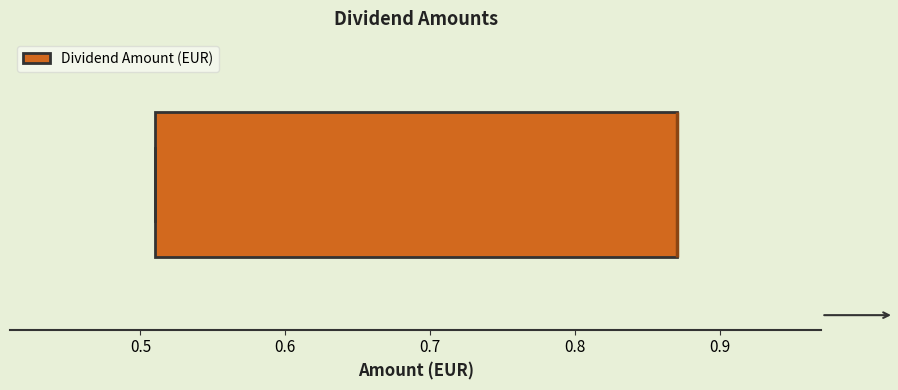

Read this box plot against the x-axis: the position of the median line, the range covered by the box, and the ends of both whiskers. The values are not printed on the chart, so give them approximately, as read against the axis.

median 0.87 (drawn on the box's right edge), box 0.51 to 0.87, whiskers 0.51 to 0.87